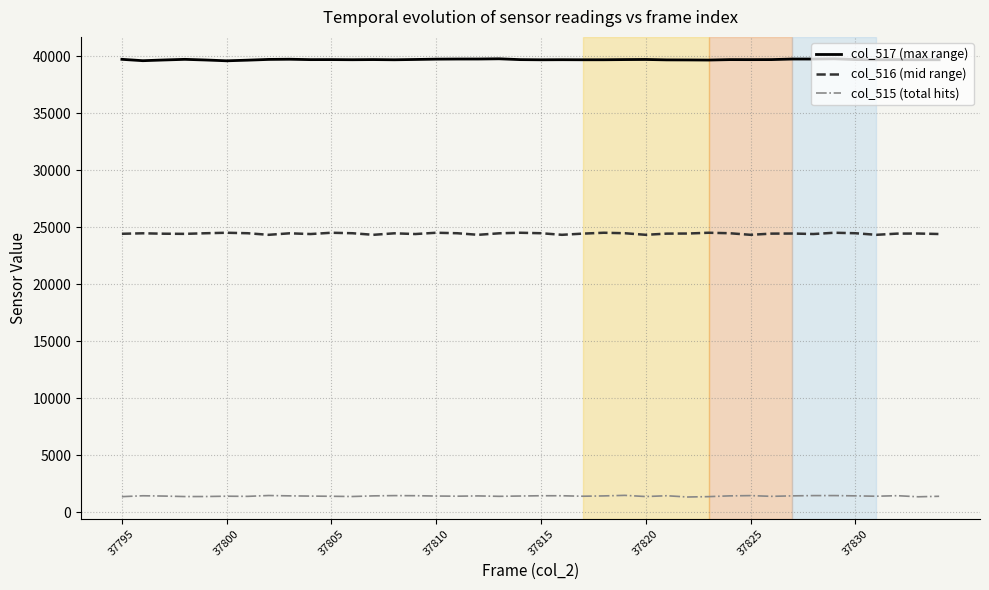

How many values in the col_515 (total hits) series are below 1407?

20